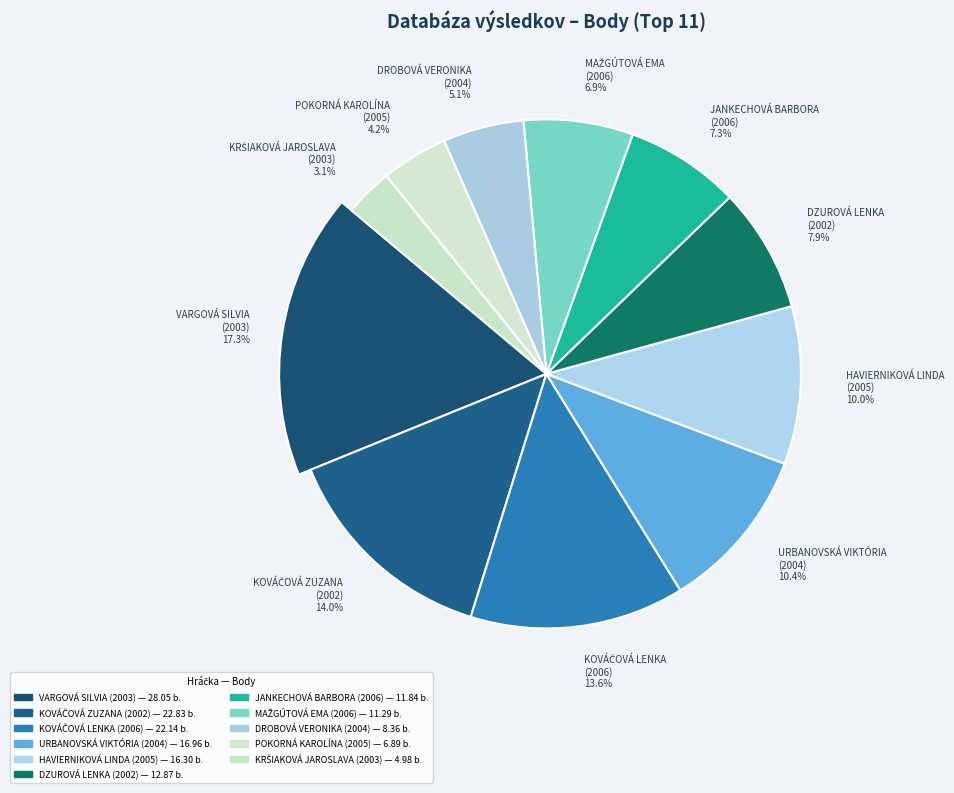

To the nearest percent, what portion does MAŽGÚTOVÁ EMA
(2006) represent?

7%